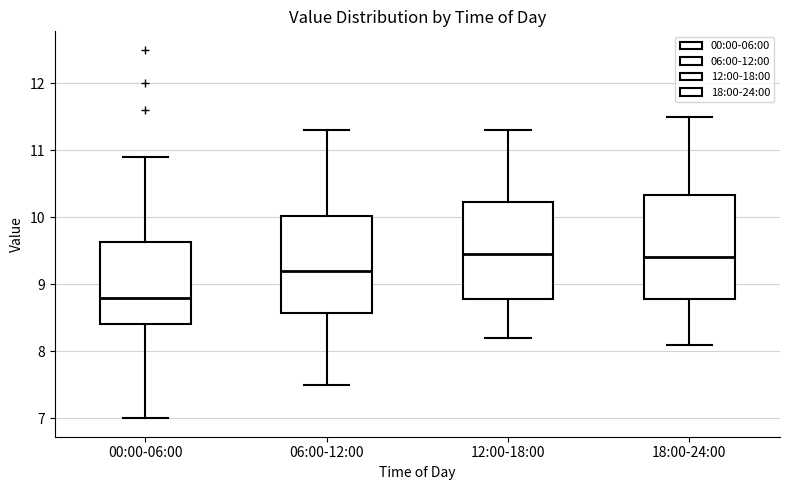

Reading left to right, read every box against the y-axis: the position of its median line, the range the box covers, and the ends of its whiskers. The values are not printed on the chart, so give them approximately, as read against the axis.

00:00-06:00: median 8.8, box 8.4 to 9.6, whiskers 7.0 to 10.9
06:00-12:00: median 9.2, box 8.6 to 10.0, whiskers 7.5 to 11.3
12:00-18:00: median 9.5, box 8.8 to 10.2, whiskers 8.2 to 11.3
18:00-24:00: median 9.4, box 8.8 to 10.3, whiskers 8.1 to 11.5